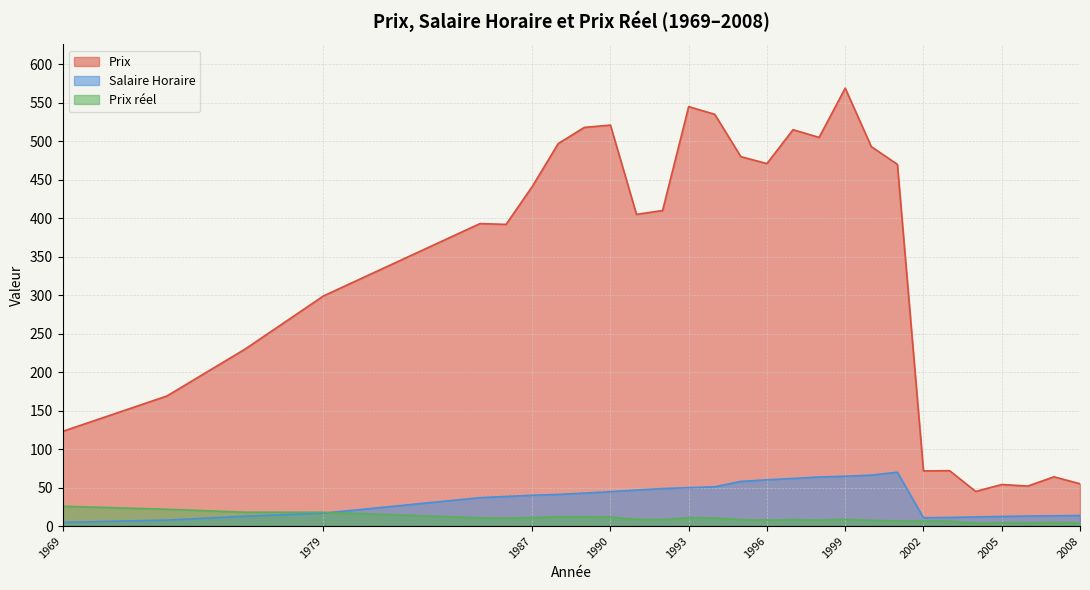

What is the difference between the Salaire Horaire values at 1996 and 2008?

46.3